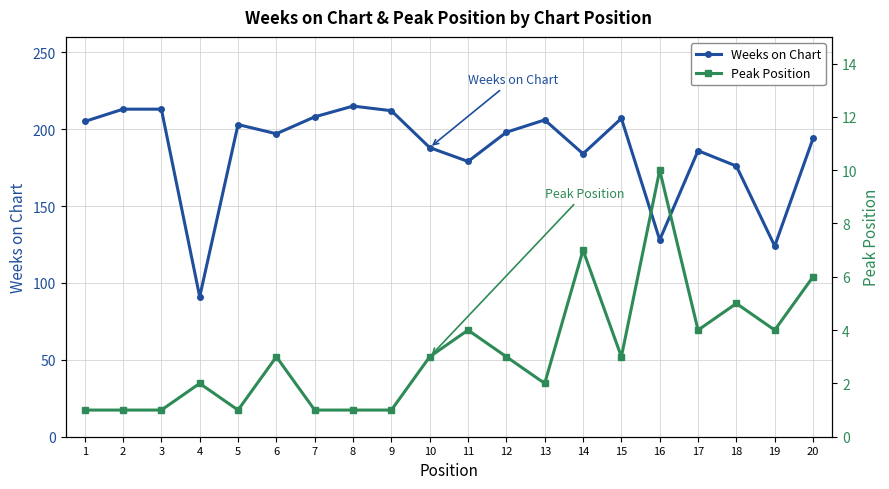

Which series has the largest range (max minus min)?

Weeks on Chart